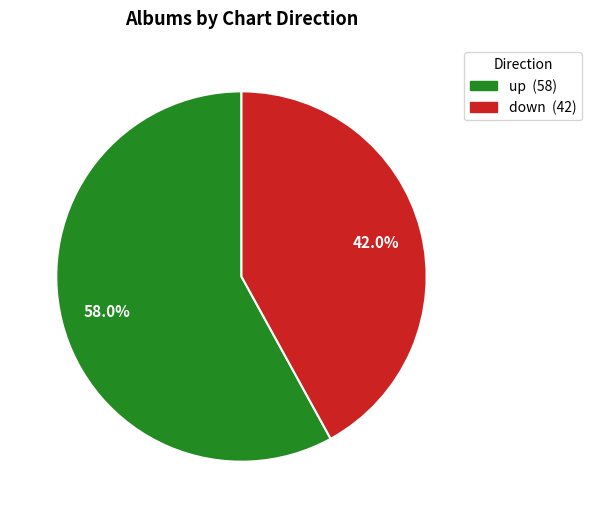

To the nearest percent, what is the combined percentage of up and down?

100%